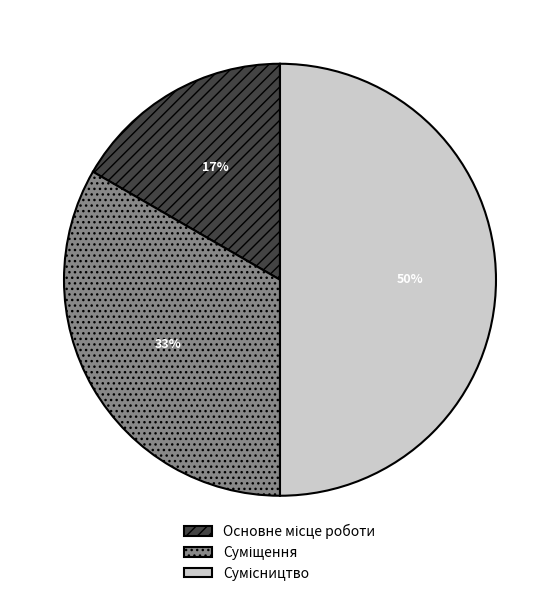

To the nearest percent, what is the difference between the largest and smallest slice percentages?

33%